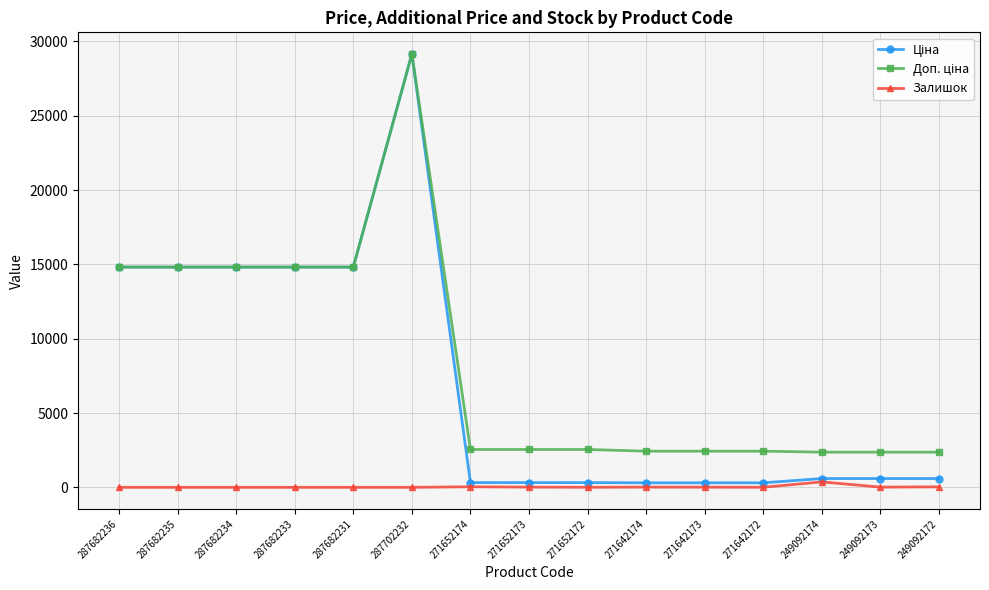

At how many categories does at least one series exceed 11565?

6